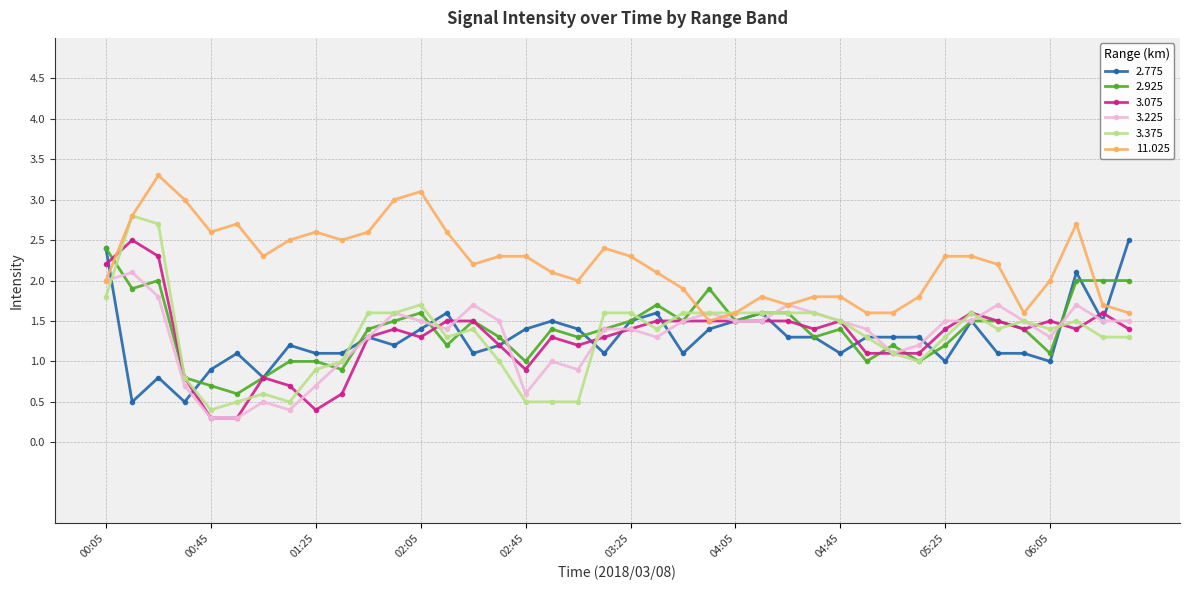

True or false: 3.225 and 3.375 cross at least once.

True